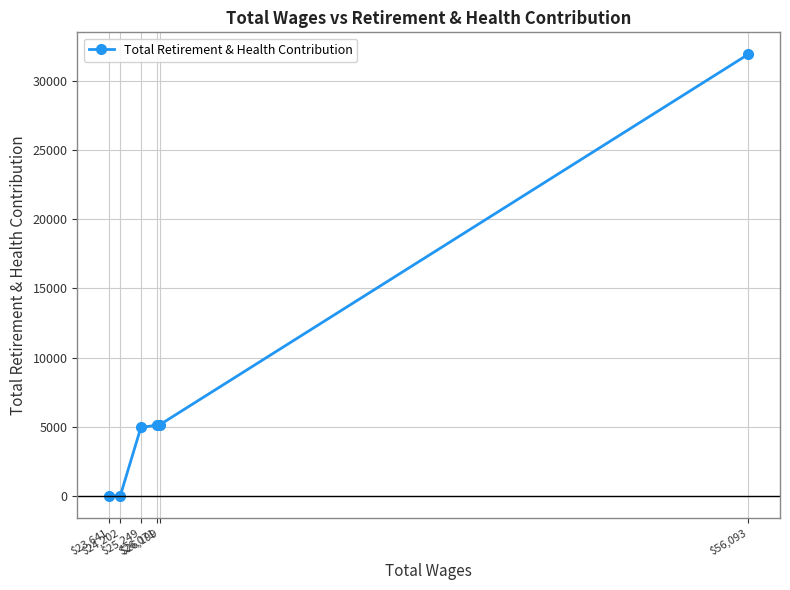

What is the difference between the maximum and second lowest values?

31934